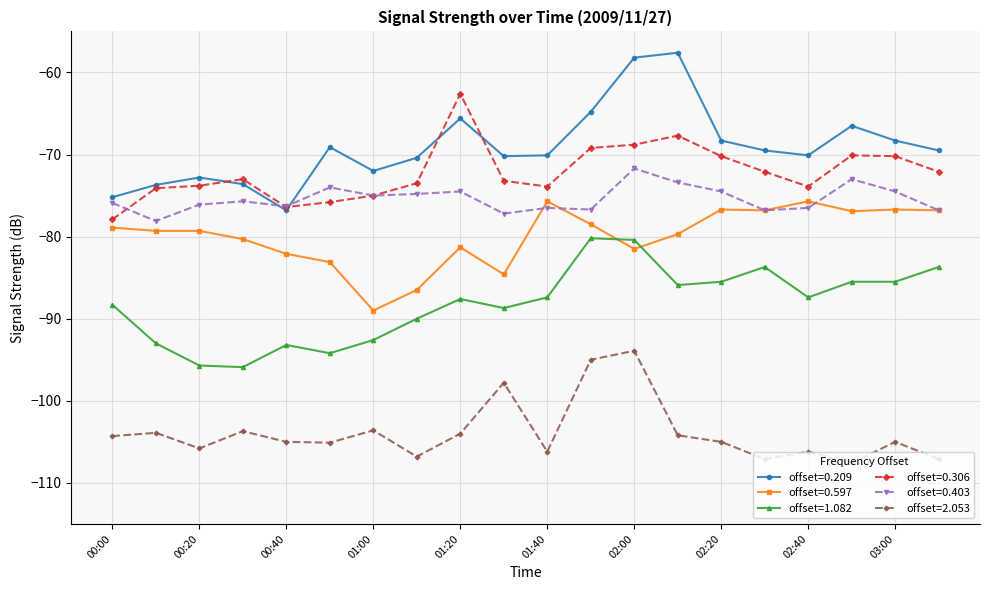

Which series has the largest total across all categories?

offset=0.209